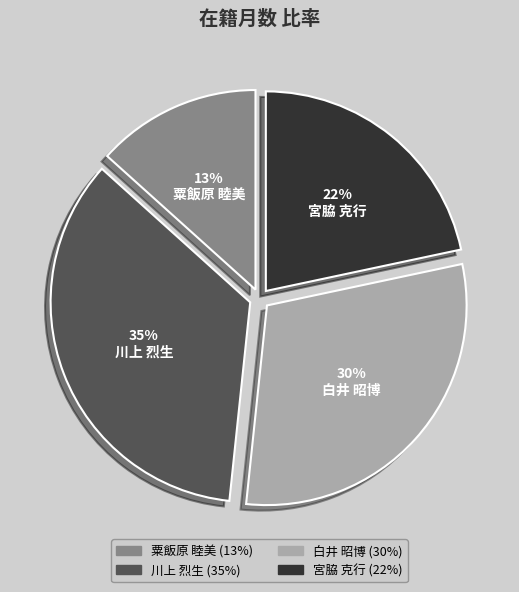

Is it true that 川上 烈生 is 35% of the pie?

True